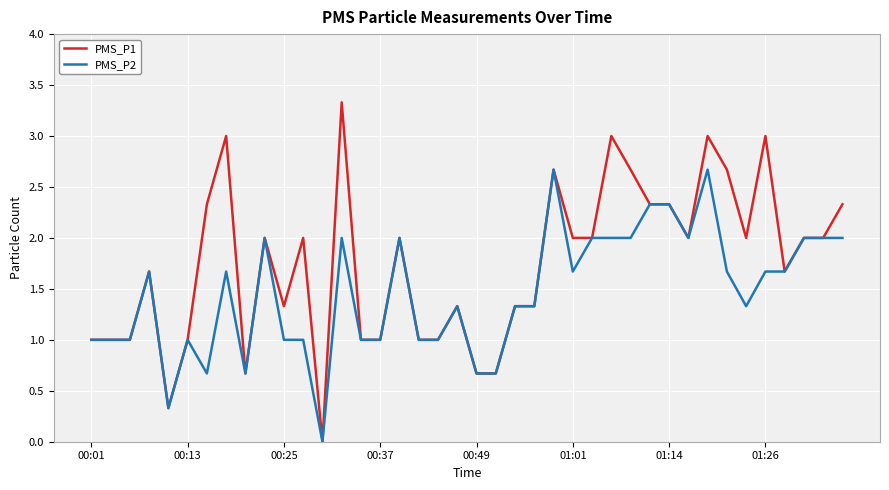

Reading right to left, extract all data points from this chart.

PMS_P1: 2.3	2.0	2.0	1.7	3.0	2.0	2.7	3.0	2.0	2.3	2.3	2.7	3.0	2.0	2.0	2.7	1.3	1.3	0.7	0.7	1.3	1.0	1.0	2.0	1.0	1.0	3.3	0.0	2.0	1.3	2.0	0.7	3.0	2.3	1.0	0.3	1.7	1.0	1.0	1.0
PMS_P2: 2.0	2.0	2.0	1.7	1.7	1.3	1.7	2.7	2.0	2.3	2.3	2.0	2.0	2.0	1.7	2.7	1.3	1.3	0.7	0.7	1.3	1.0	1.0	2.0	1.0	1.0	2.0	0.0	1.0	1.0	2.0	0.7	1.7	0.7	1.0	0.3	1.7	1.0	1.0	1.0